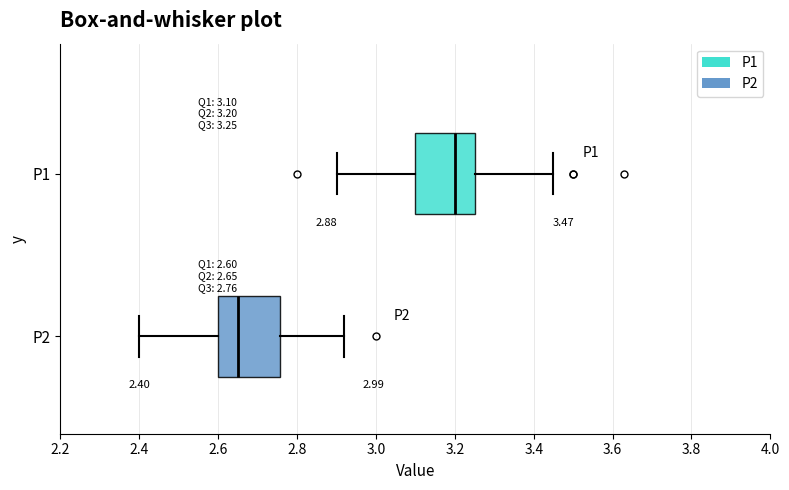

Which box's median line is the furthest to the right?

P1